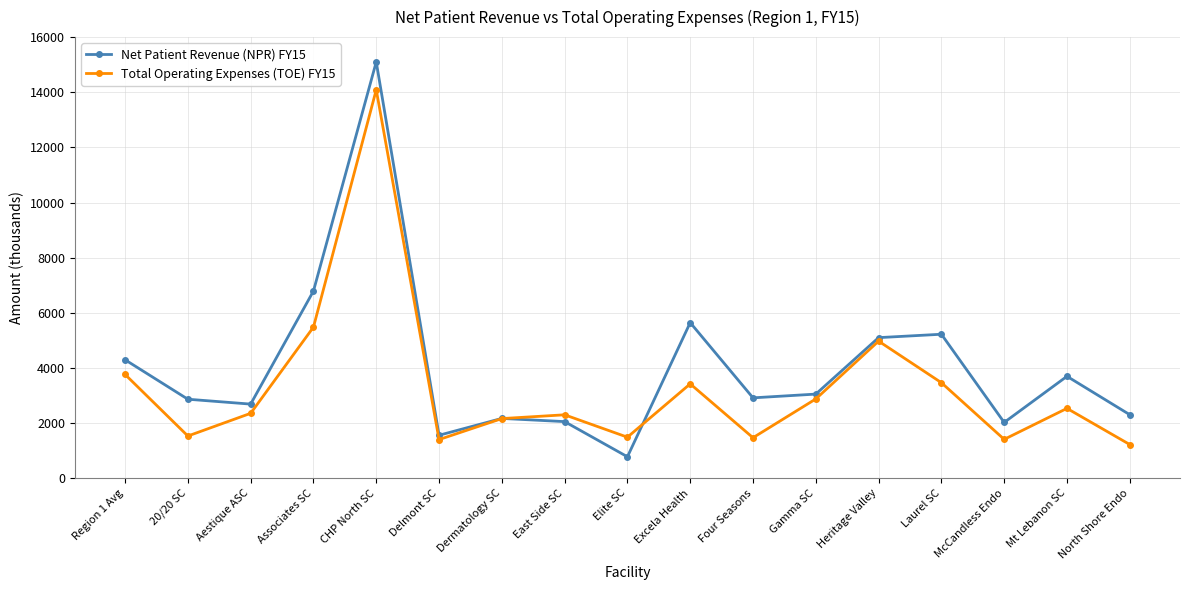

Where is the first local maximum for Total Operating Expenses (TOE) FY15?

CHP North SC